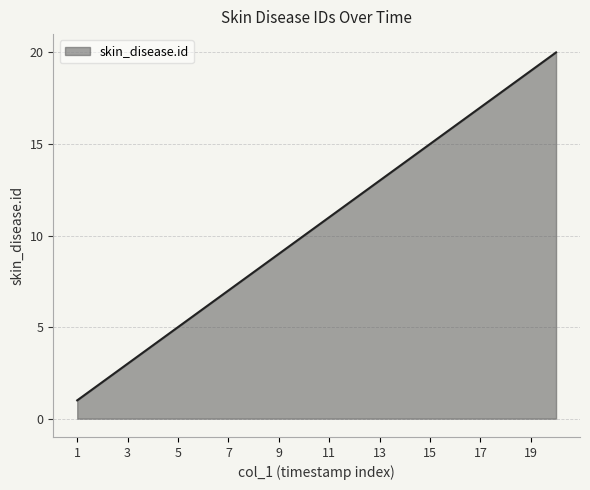

How many lines are shown in the chart?

1